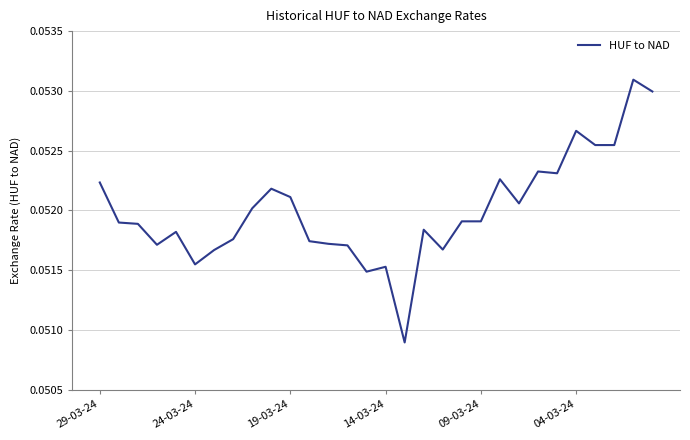

How many lines are shown in the chart?

1